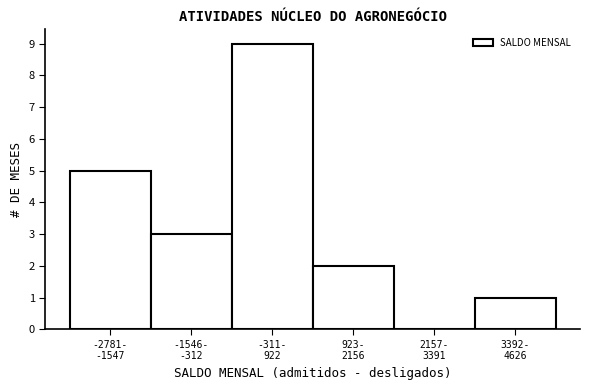

What is the sum of all values?

20